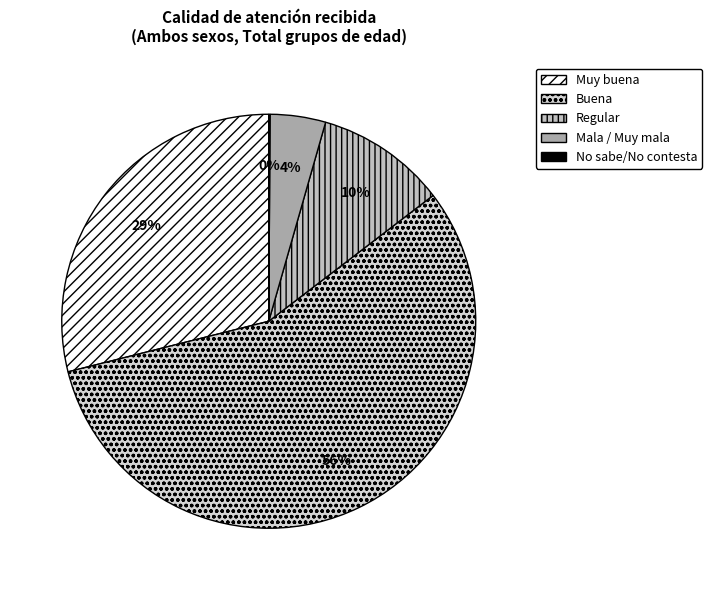

Count the number of slices in the pie.

5